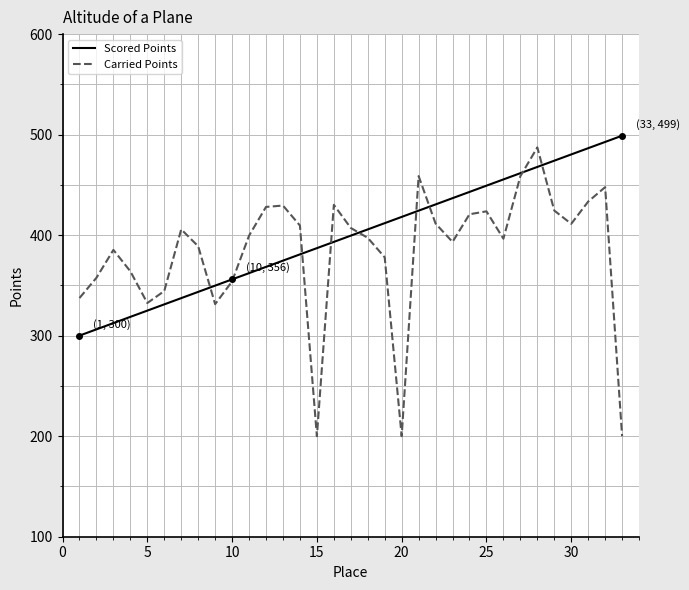

Does the chart have visible grid lines?

Yes